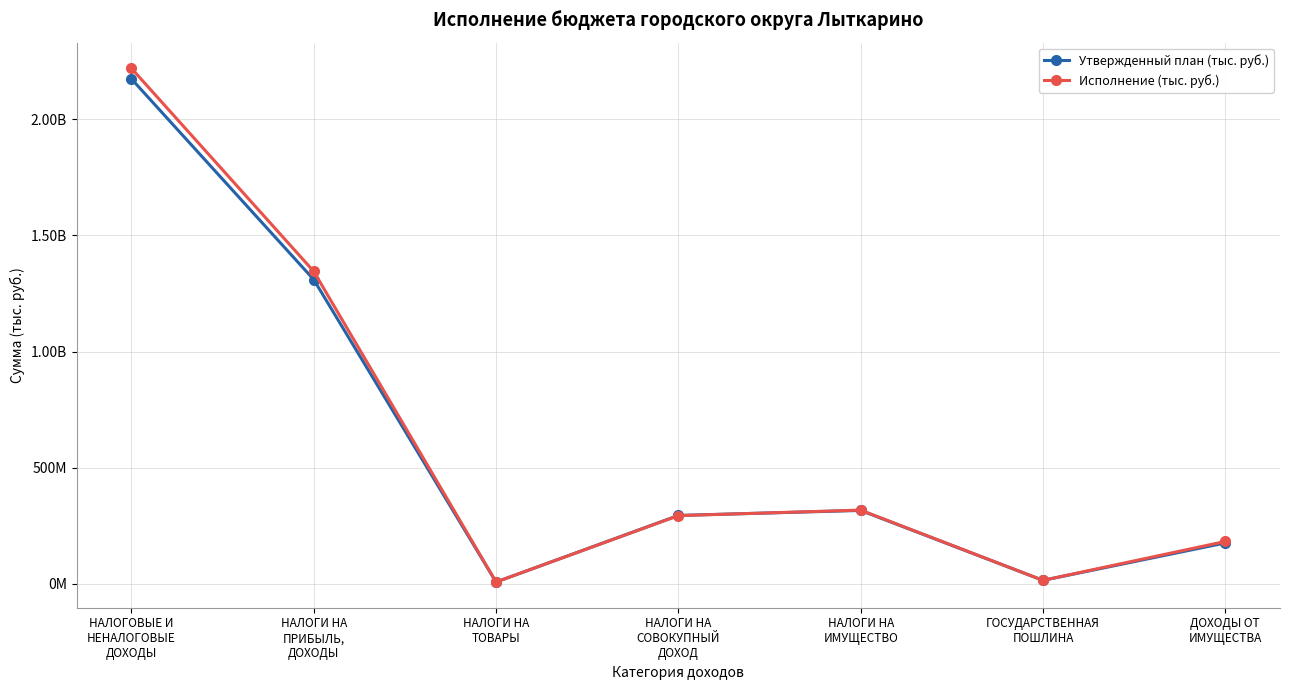

Reading right to left, list all the values displayed in this chart.

Утвержденный план (тыс. руб.): 176507900.0	15417000.0	316296000.0	294749800.0	8241100.0	1309563000.0	2173109486.9
Исполнение (тыс. руб.): 182836521.0	15543755.2	317711305.0	294027929.7	8279198.2	1344775763.9	2218489119.7